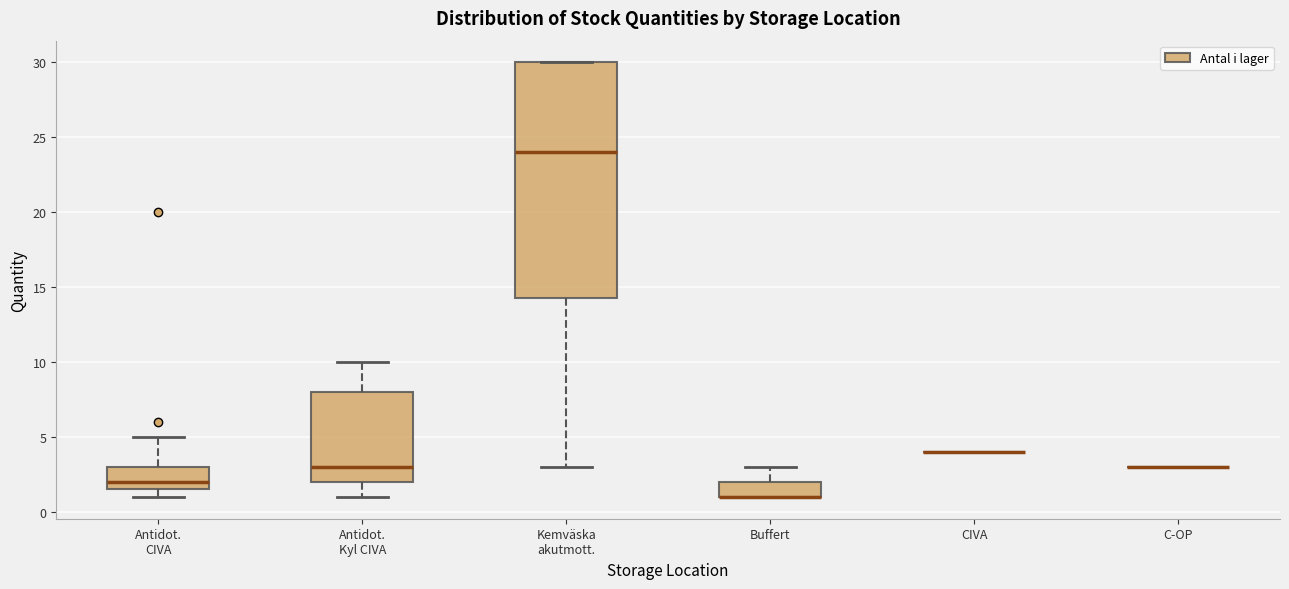

Comparing the boxes themselves (not the whiskers), which one is the tallest?

Kemväska akutmott.